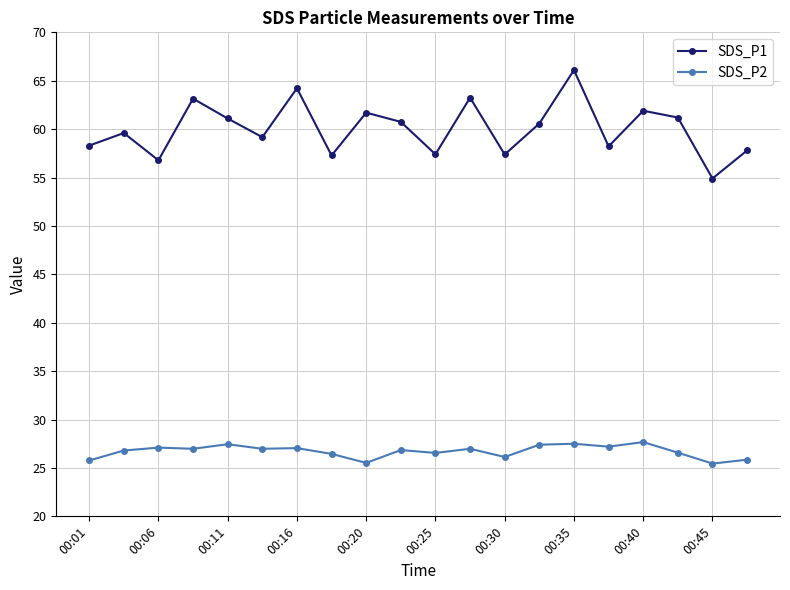

What is the value of the SDS_P2 point at the 11th from the left?

26.6